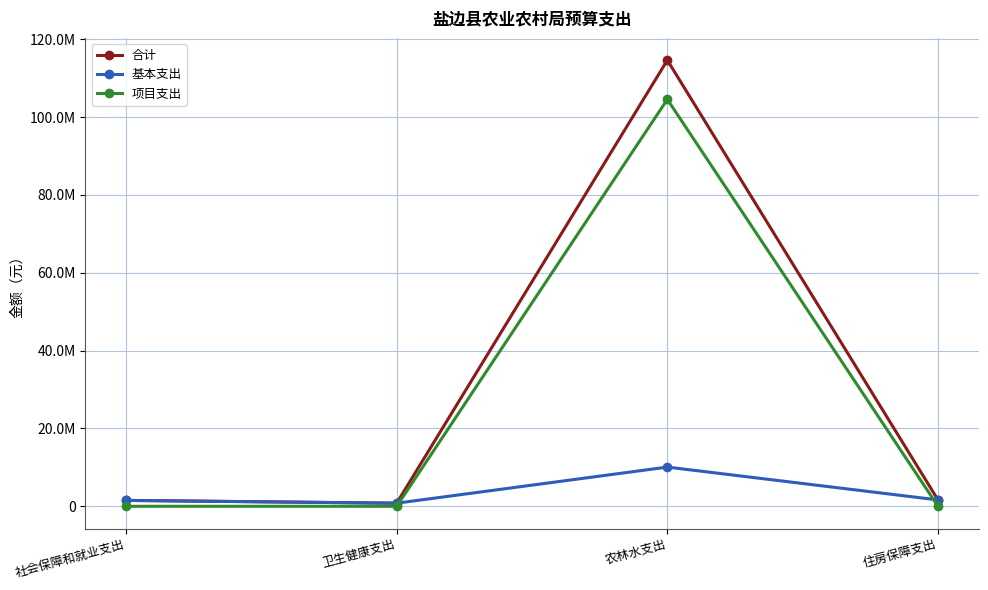

What are all the series names shown in the legend?

合计, 基本支出, 项目支出